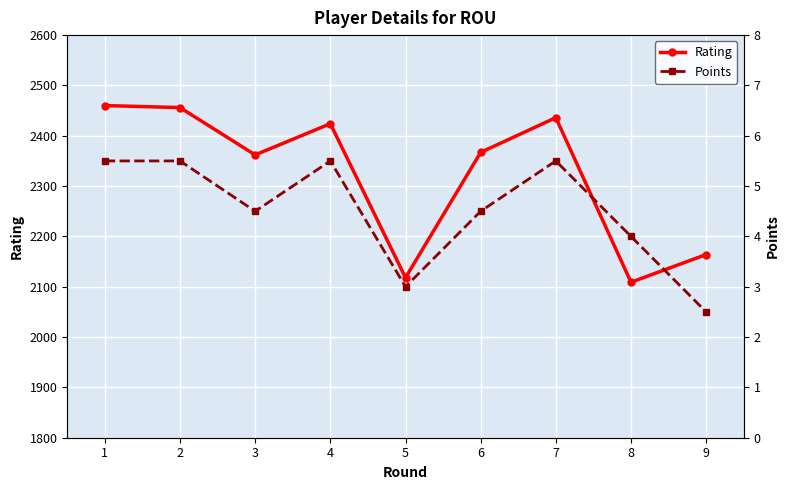

What is the sum of all Rating values?

20896